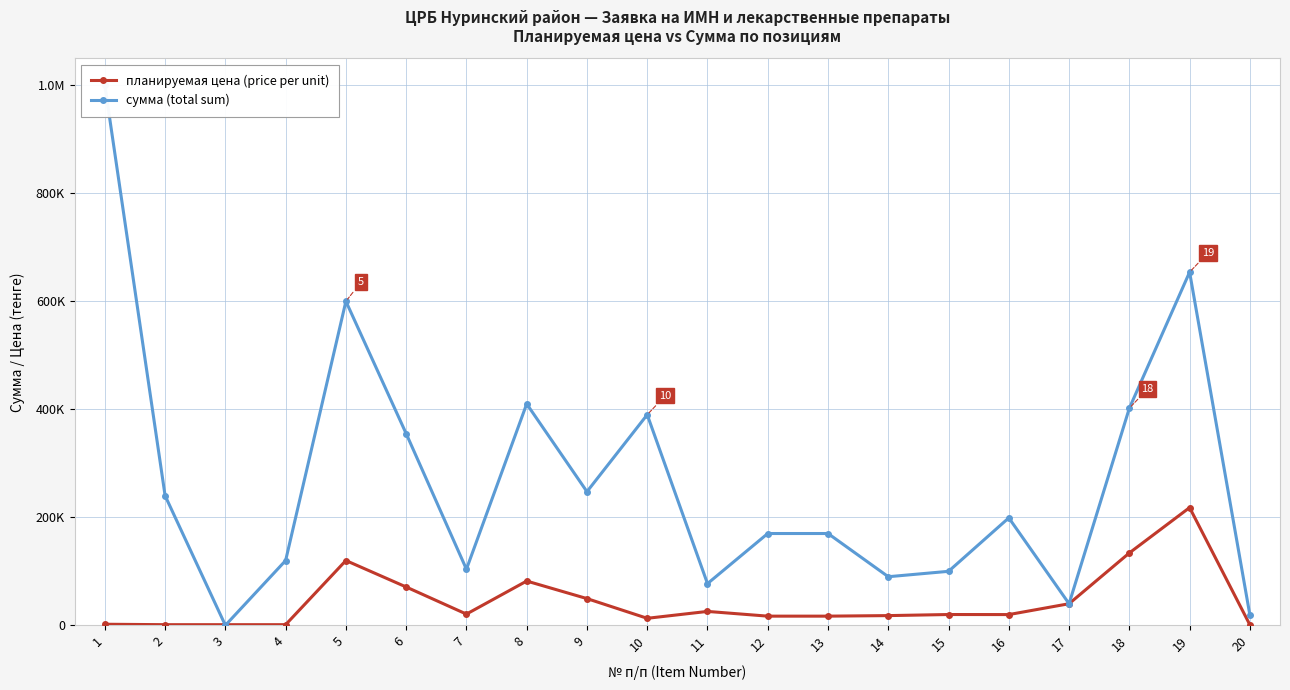

Read the сумма (total sum) value at 14, to the nearest 100.

90000